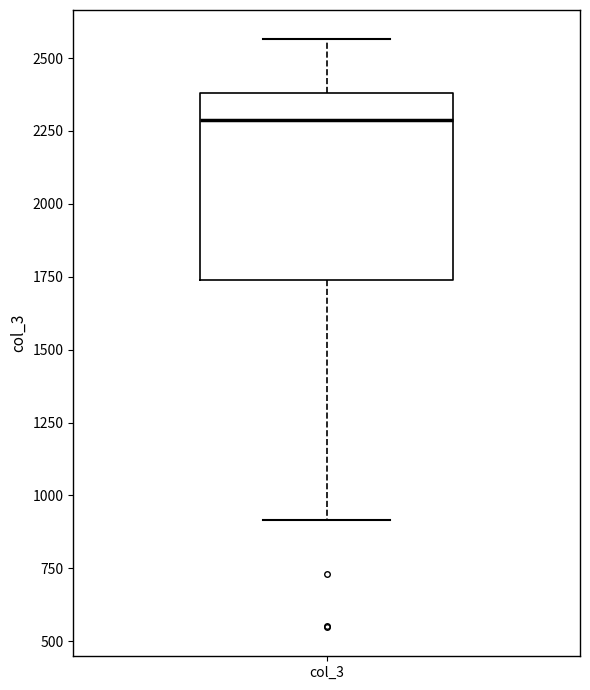

Transcribe this box plot: give where the median line is, the range the box spans, and where the two whiskers end, as read against the y-axis. The values are not printed on the chart, so give them approximately, as read against the axis.

median 2300, box 1750 to 2400, whiskers 900 to 2550